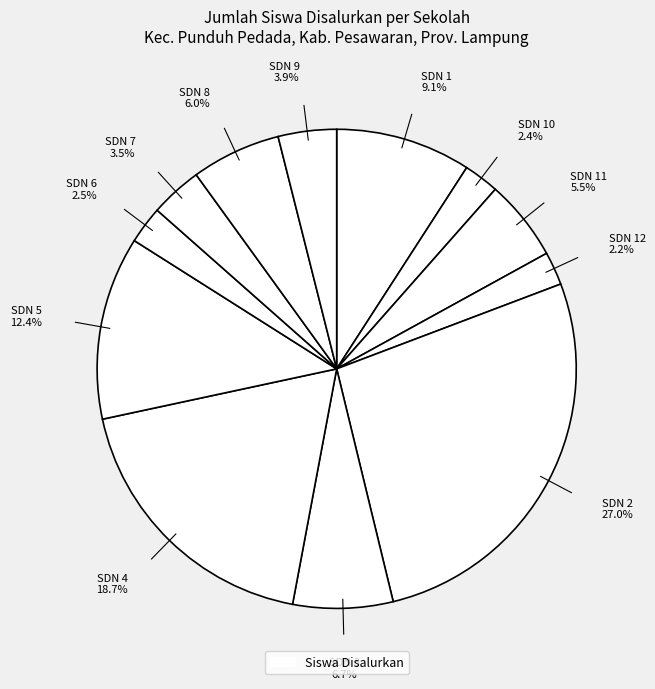

Count the number of slices in the pie.

12